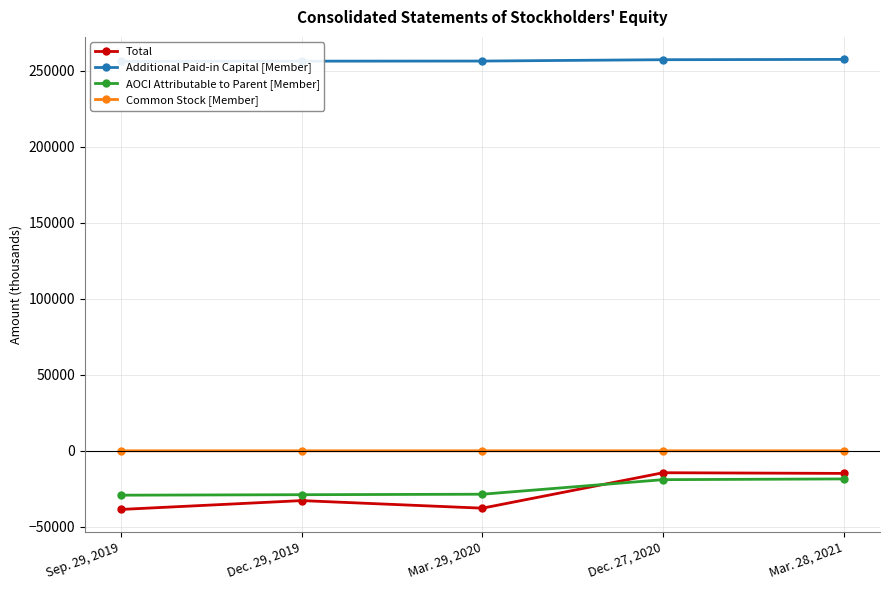

Between which two adjacent categories do Total and AOCI Attributable to Parent [Member] first intersect?

Mar. 29, 2020 and Dec. 27, 2020